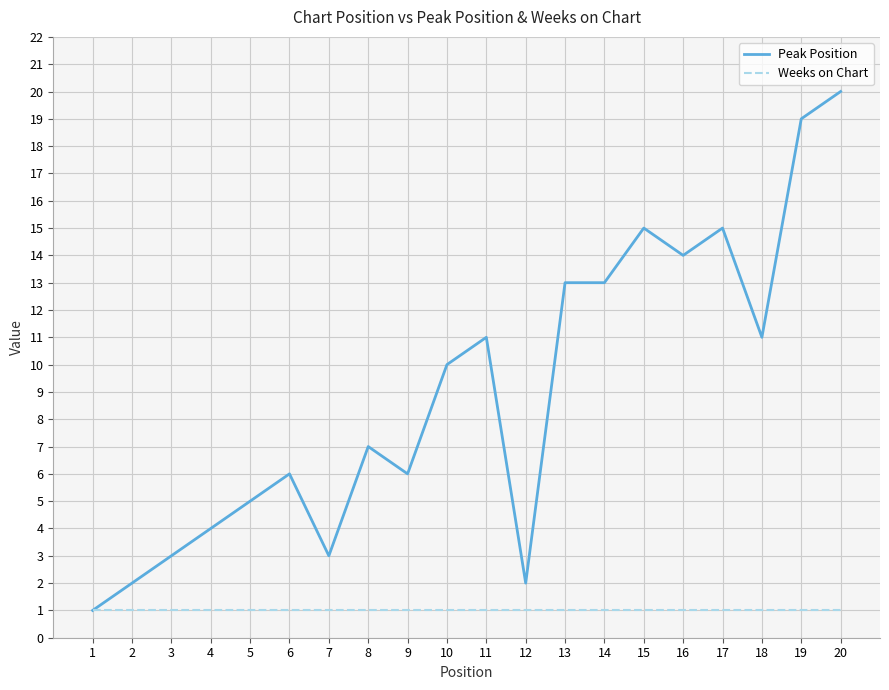

Between 2 and 15, which series saw the biggest shift?

Peak Position